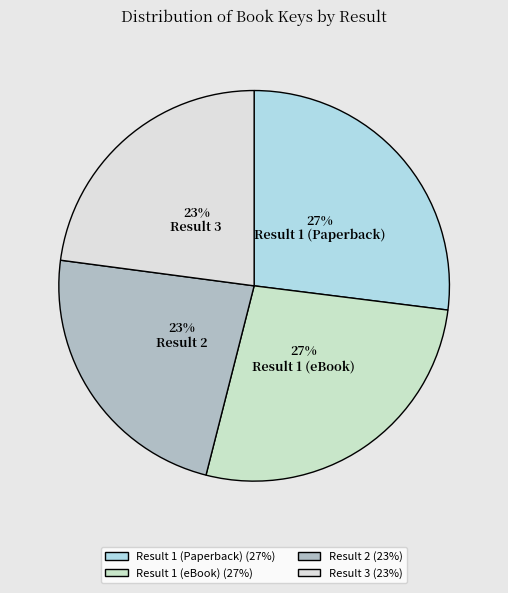

To the nearest percent, what portion does Result 1 (Paperback) represent?

27%